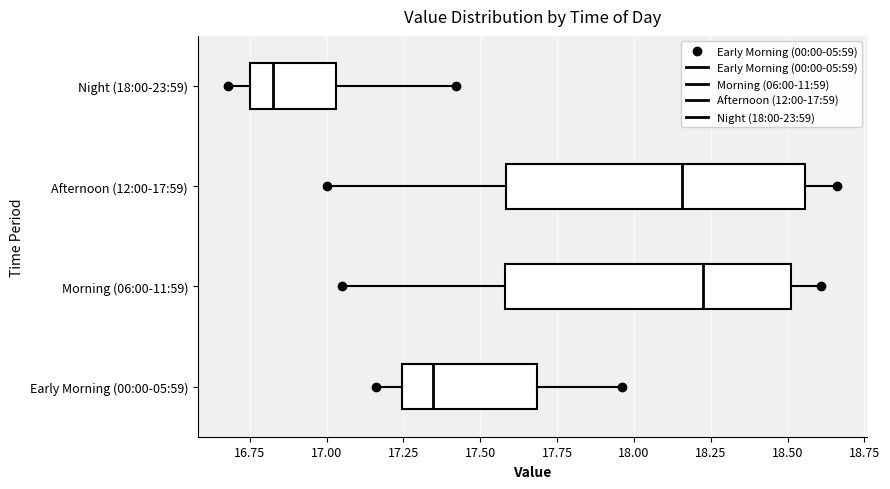

Which box has the furthest to the right median line?

Morning (06:00-11:59)